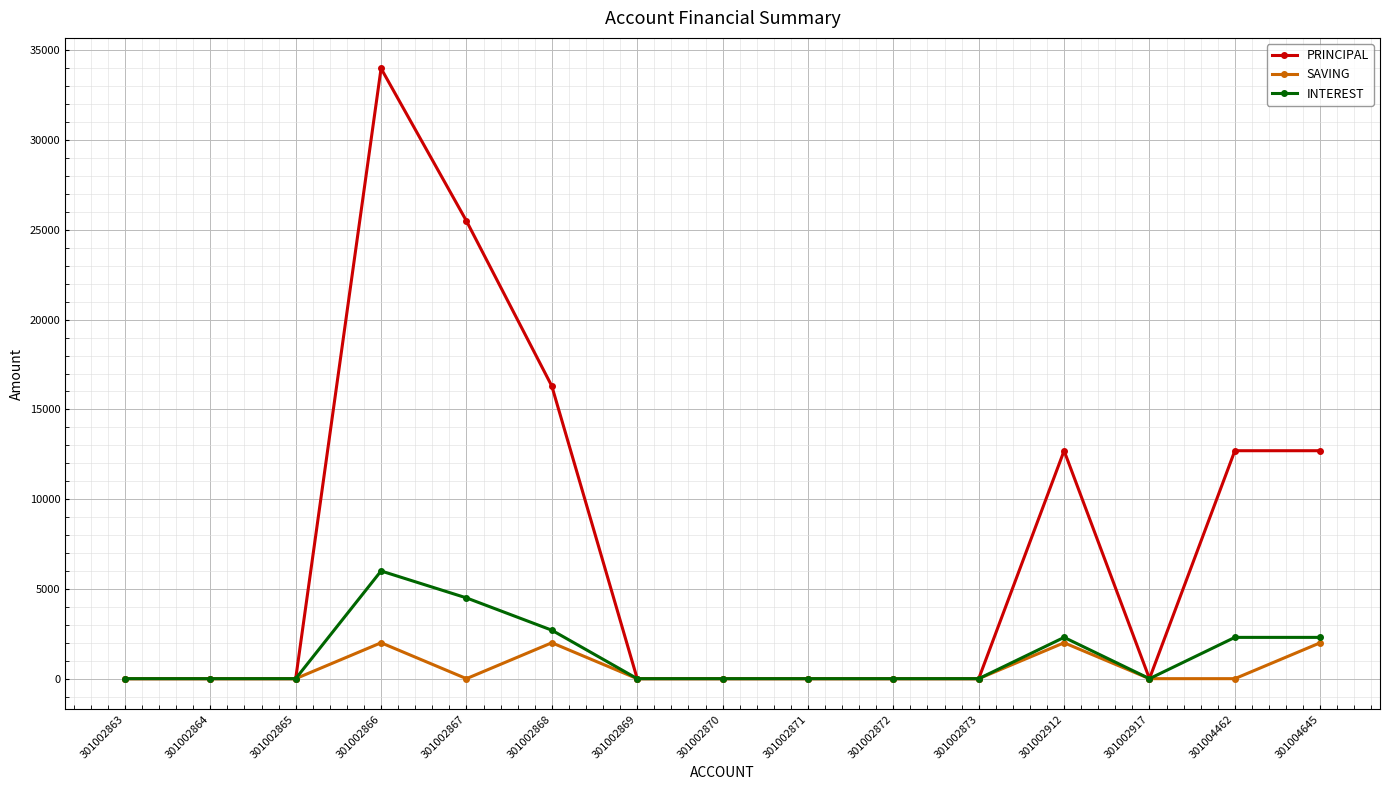

Reading left to right, what are all the values shown in this chart?

PRINCIPAL: 301002863=0	301002864=0	301002865=0	301002866=34000	301002867=25500	301002868=16300	301002869=0	301002870=0	301002871=0	301002872=0	301002873=0	301002912=12700	301002917=0	301004462=12700	301004645=12700
SAVING: 301002863=0	301002864=0	301002865=0	301002866=2000	301002867=0	301002868=2000	301002869=0	301002870=0	301002871=0	301002872=0	301002873=0	301002912=2000	301002917=0	301004462=0	301004645=2000
INTEREST: 301002863=0	301002864=0	301002865=0	301002866=6000	301002867=4500	301002868=2700	301002869=0	301002870=0	301002871=0	301002872=0	301002873=0	301002912=2300	301002917=0	301004462=2300	301004645=2300